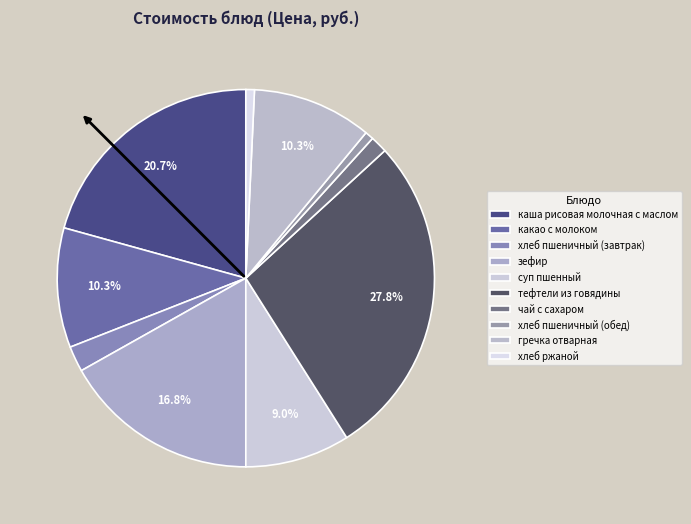

Is зефир the majority of the pie?

No